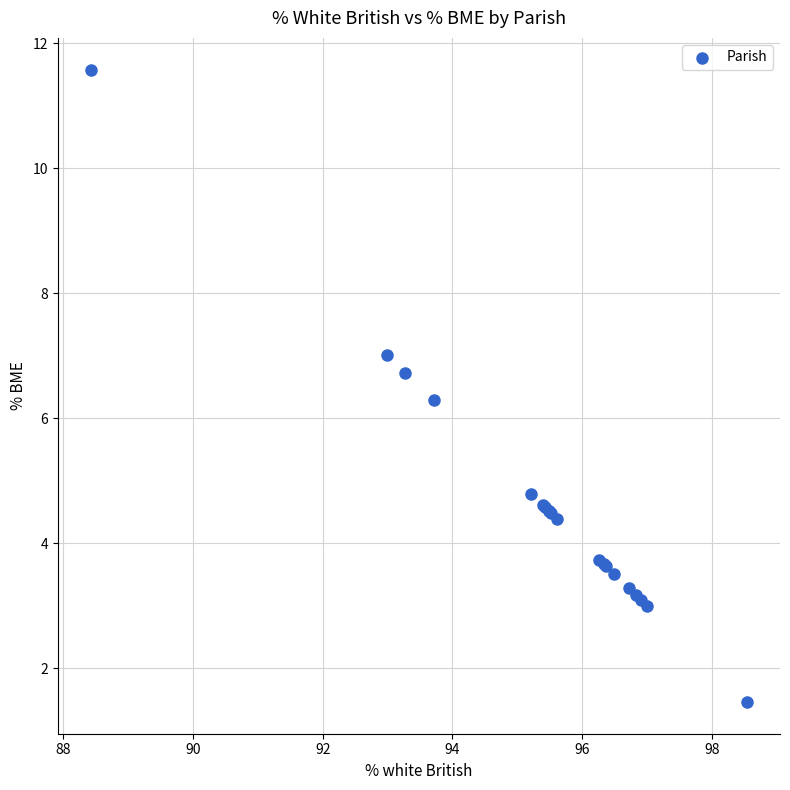

What Y value in the scatter plot is closest to 6?

6.3